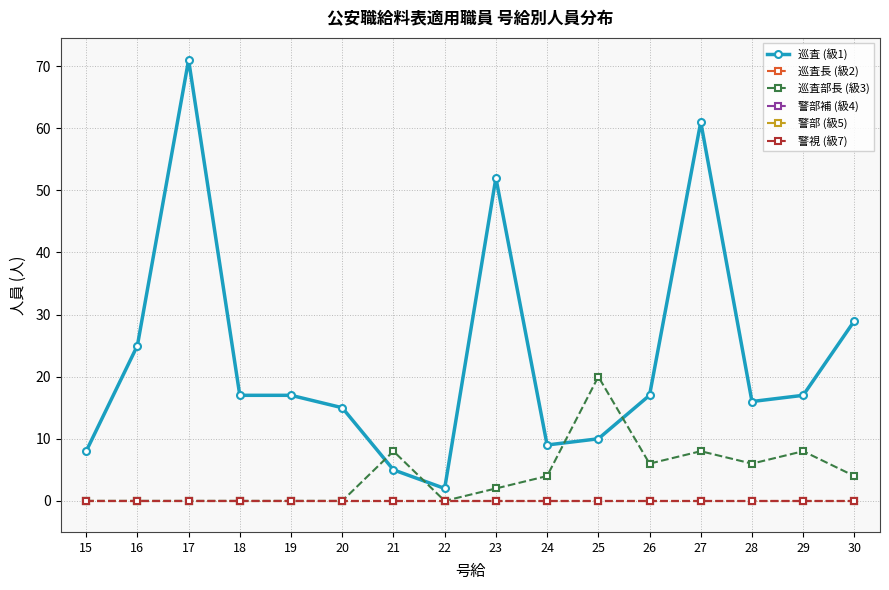

True or false: 警視 (級7) and 警部 (級5) cross at least once.

False